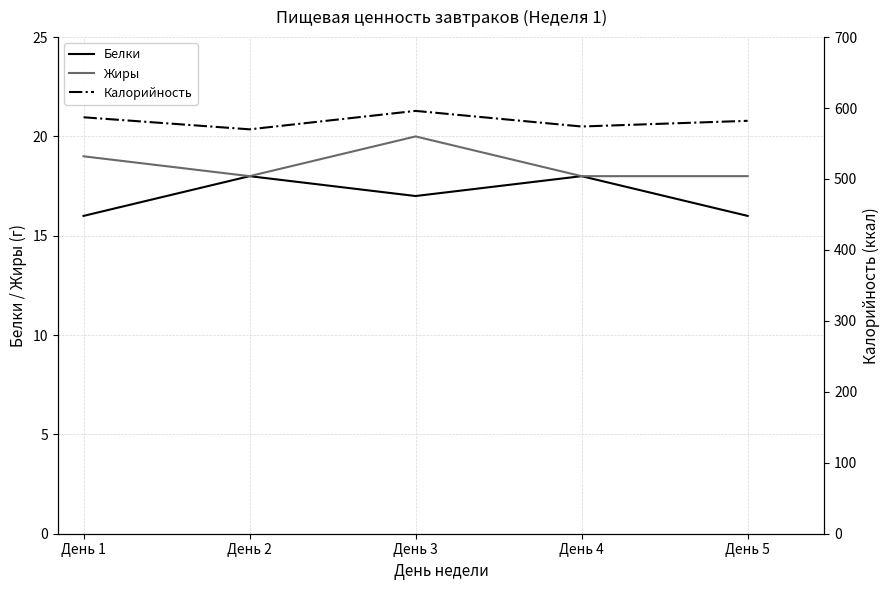

True or false: Белки has a value of 28 at День 1.

False